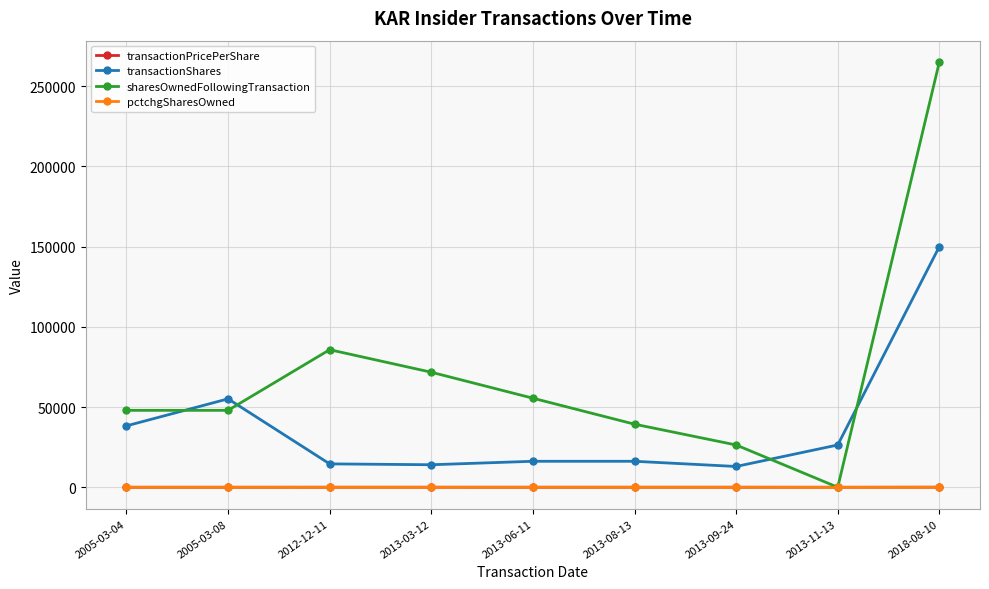

What is the minimum value for transactionShares?

12954.0